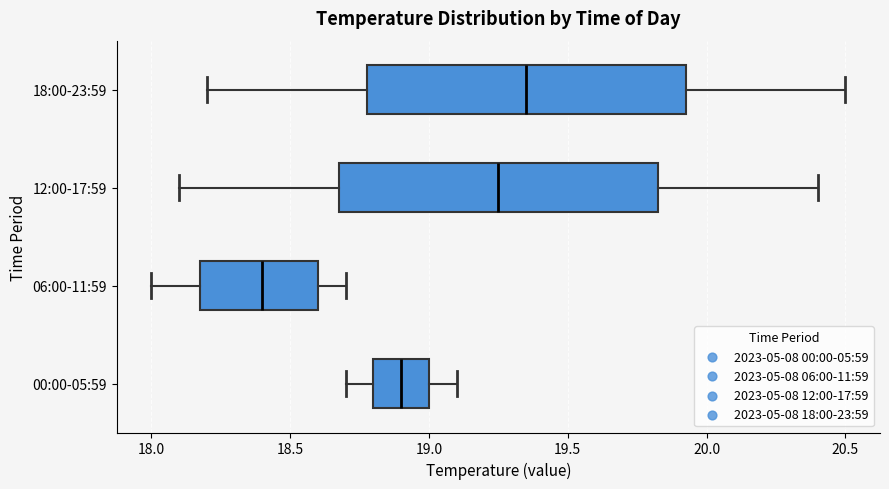

Reading bottom to top, read every box against the x-axis: the position of its median line, the range the box covers, and the ends of its whiskers. The values are not printed on the chart, so give them approximately, as read against the axis.

00:00-05:59: median 18.90, box 18.80 to 19.00, whiskers 18.70 to 19.10
06:00-11:59: median 18.40, box 18.20 to 18.60, whiskers 18.00 to 18.70
12:00-17:59: median 19.25, box 18.70 to 19.85, whiskers 18.10 to 20.40
18:00-23:59: median 19.35, box 18.80 to 19.95, whiskers 18.20 to 20.50